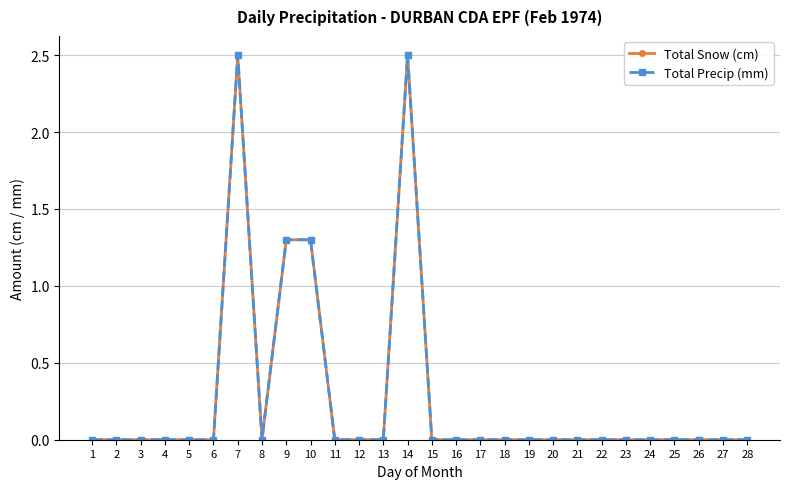

Is this an area chart (filled region under the line)?

No